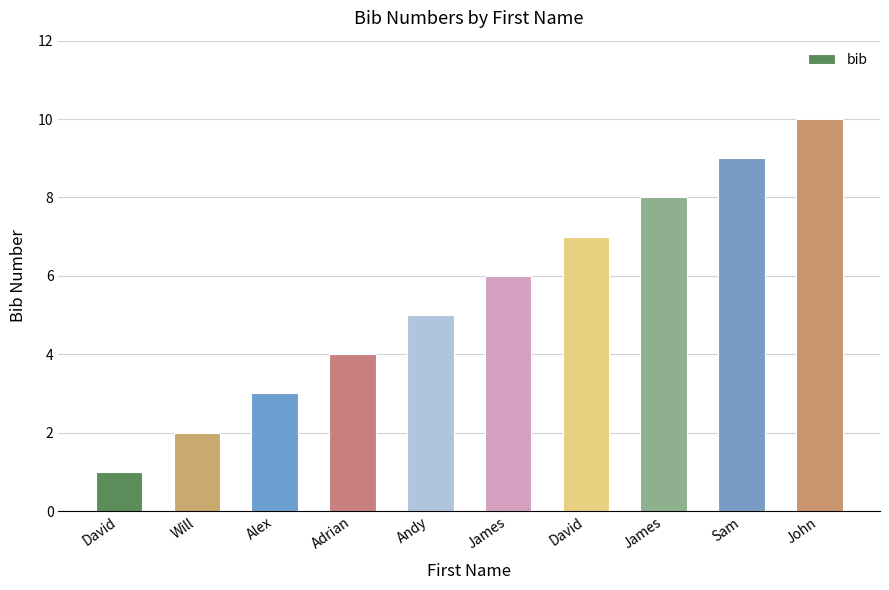

How many bars are there in total?

10